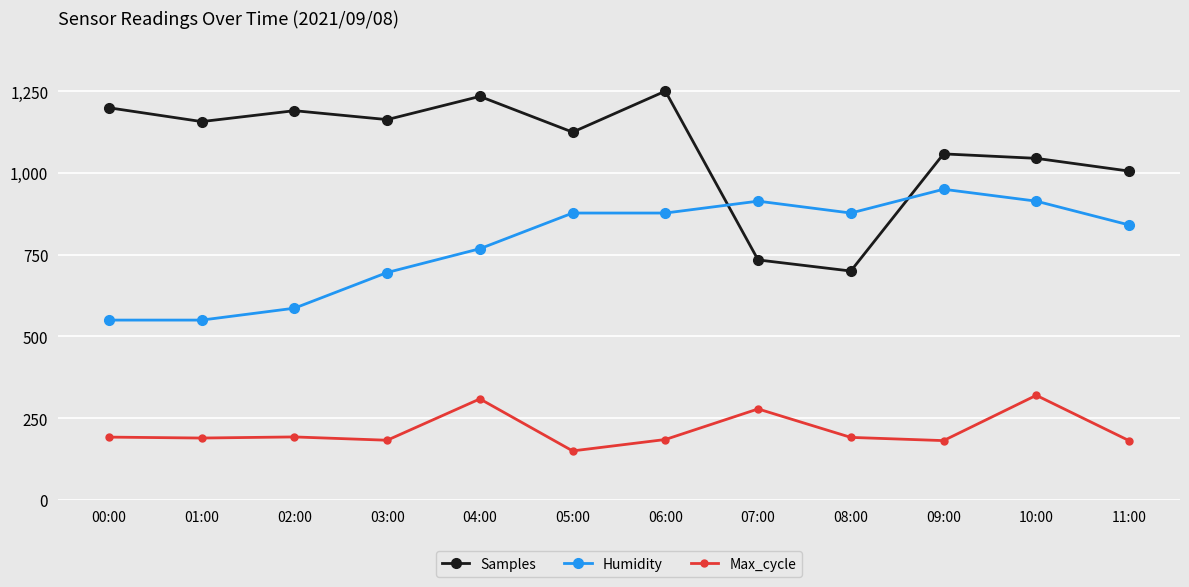

Does the chart have visible grid lines?

Yes